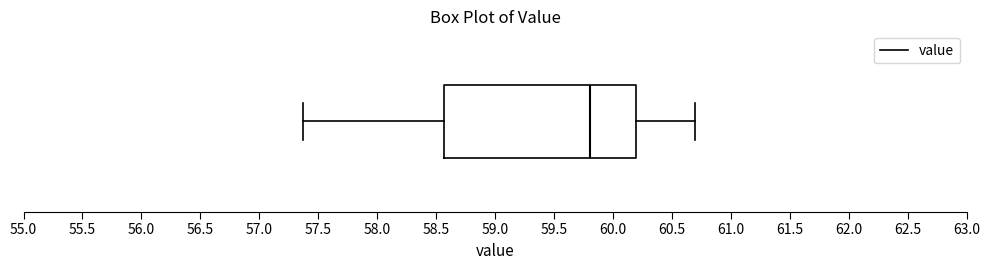

Transcribe this box plot: give where the median line is, the range the box spans, and where the two whiskers end, as read against the x-axis. The values are not printed on the chart, so give them approximately, as read against the axis.

median 59.80, box 58.55 to 60.20, whiskers 57.35 to 60.70